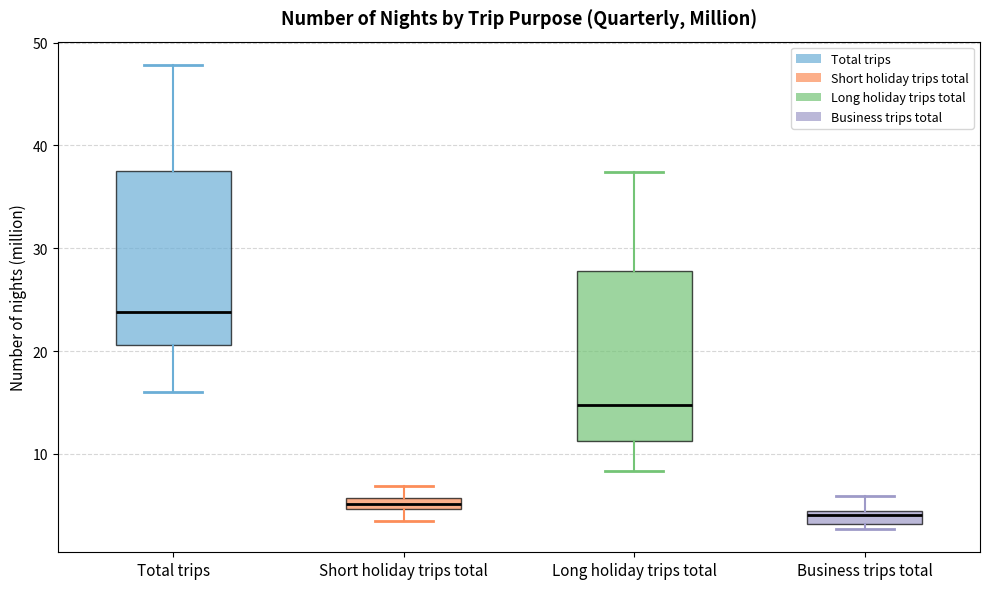

Which box's median line is the highest?

Total trips